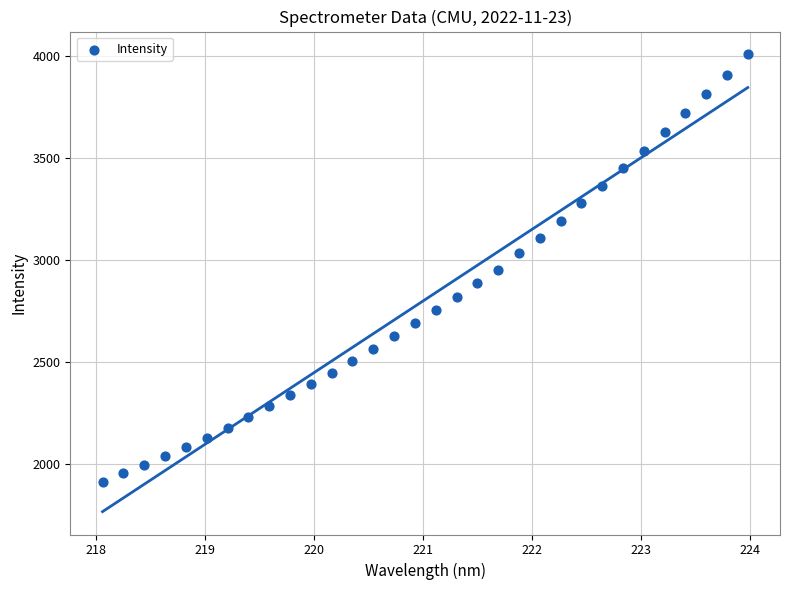

What is the range of X values (max minus min)?

5.9